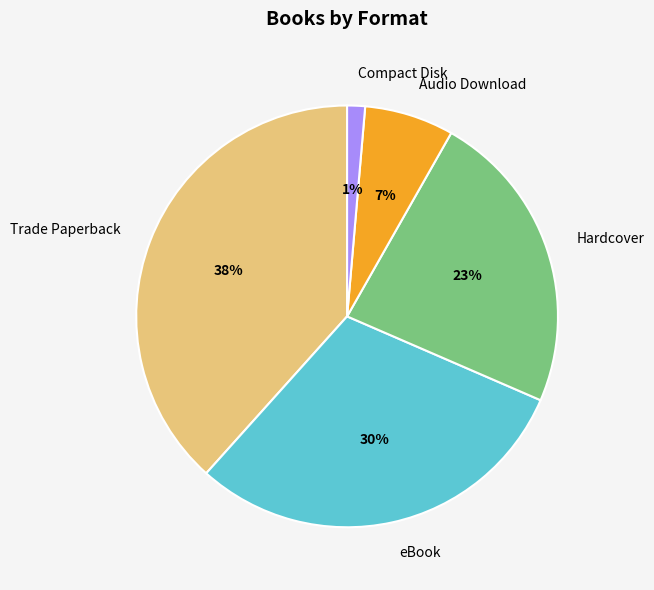

Rank the categories by value from lowest to highest.

Compact Disk, Audio Download, Hardcover, eBook, Trade Paperback